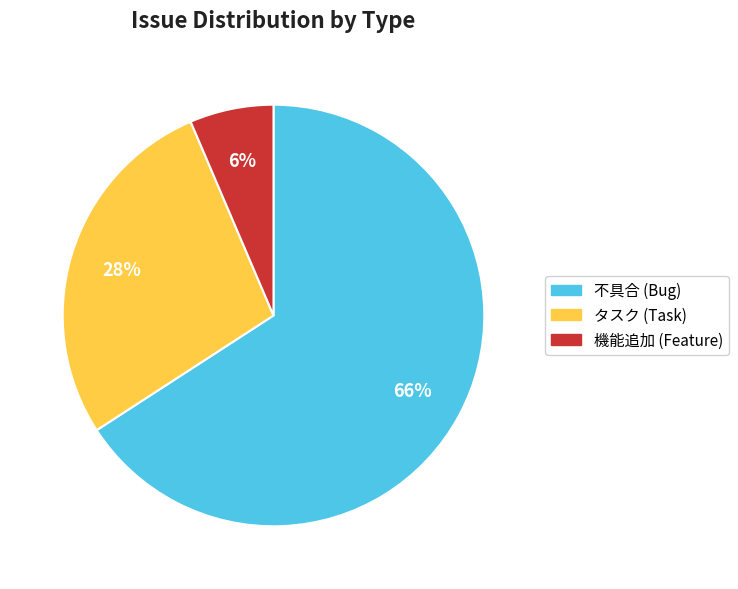

Rank the categories by value from highest to lowest.

不具合 (Bug), タスク (Task), 機能追加 (Feature)